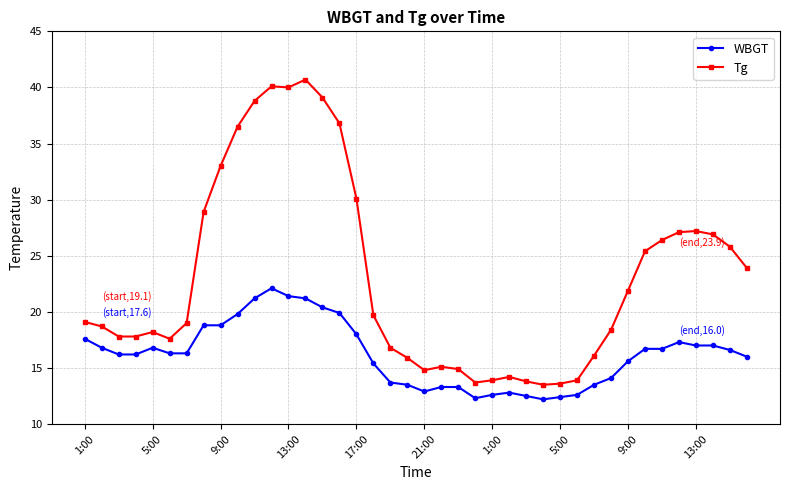

What is the value of the WBGT point at the 9th from the left?

18.8